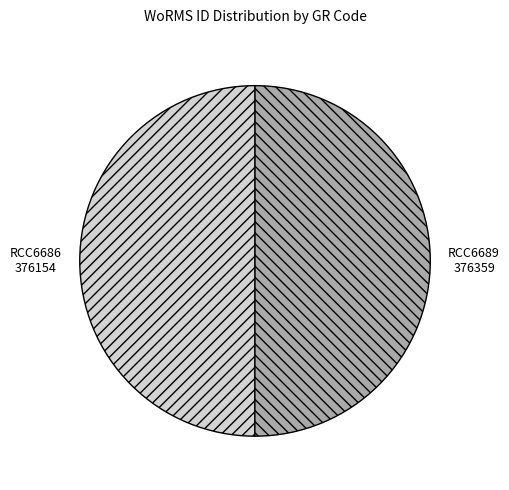

The RCC6686 slice represents 50% of the pie. True or false?

True